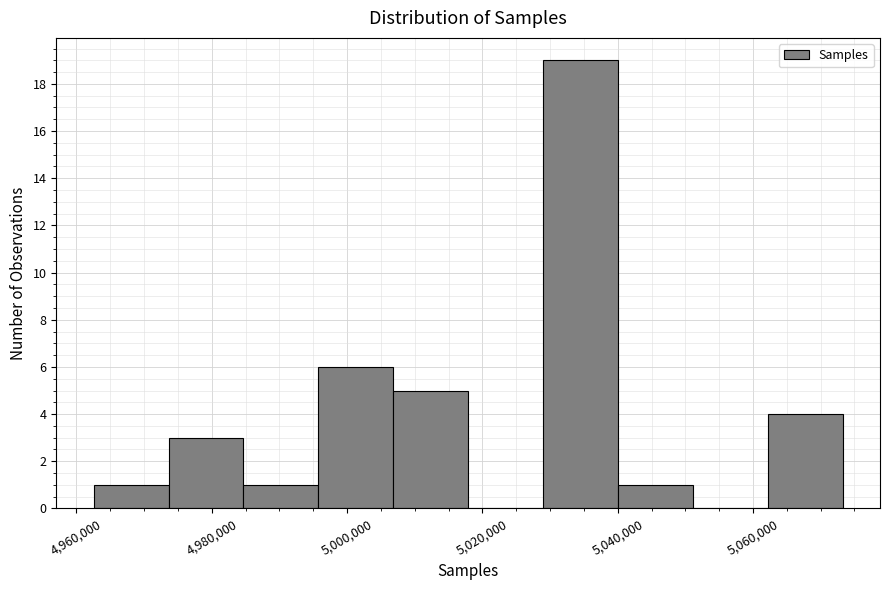

Reading left to right, transcribe this chart: for each bar, give the range it covers on the x-axis and its height. Neither the bar edges nor the heights are printed on the chart, so give them approximately, as read against the axes.

4962000 to 4974000: 1
4974000 to 4984000: 3
4984000 to 4996000: 1
4996000 to 5006000: 6
5006000 to 5018000: 5
5018000 to 5028000: 0
5028000 to 5040000: 19
5040000 to 5052000: 1
5052000 to 5062000: 0
5062000 to 5074000: 4